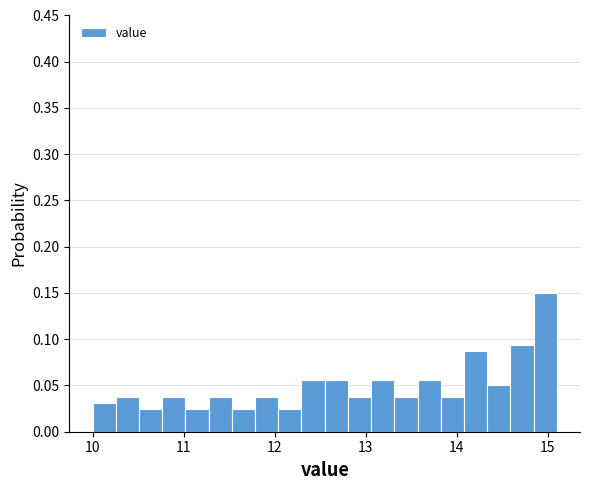

Around what value on the x-axis is the tallest bar? Give the approximate position of its centre, as read against the axis.

15.0